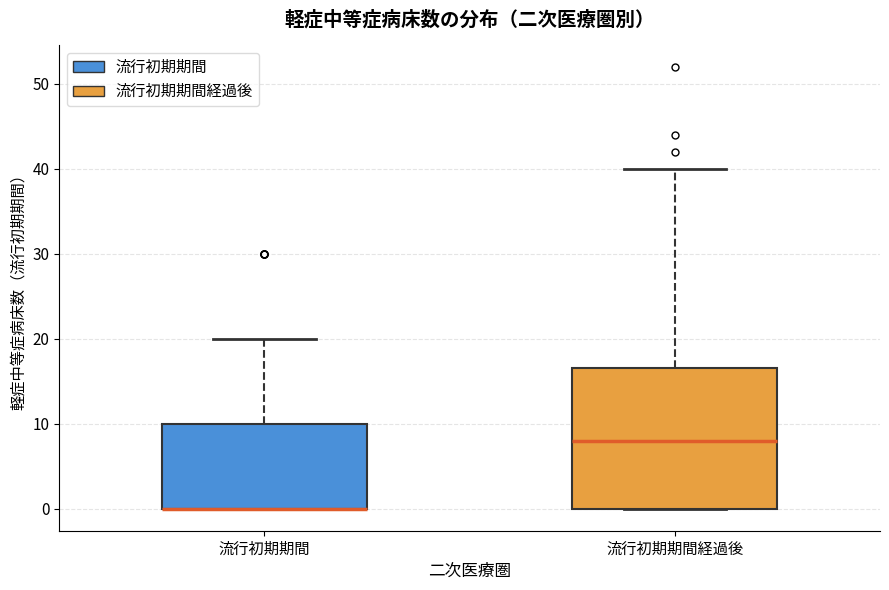

Comparing the boxes themselves (not the whiskers), which one is the tallest?

流行初期期間経過後